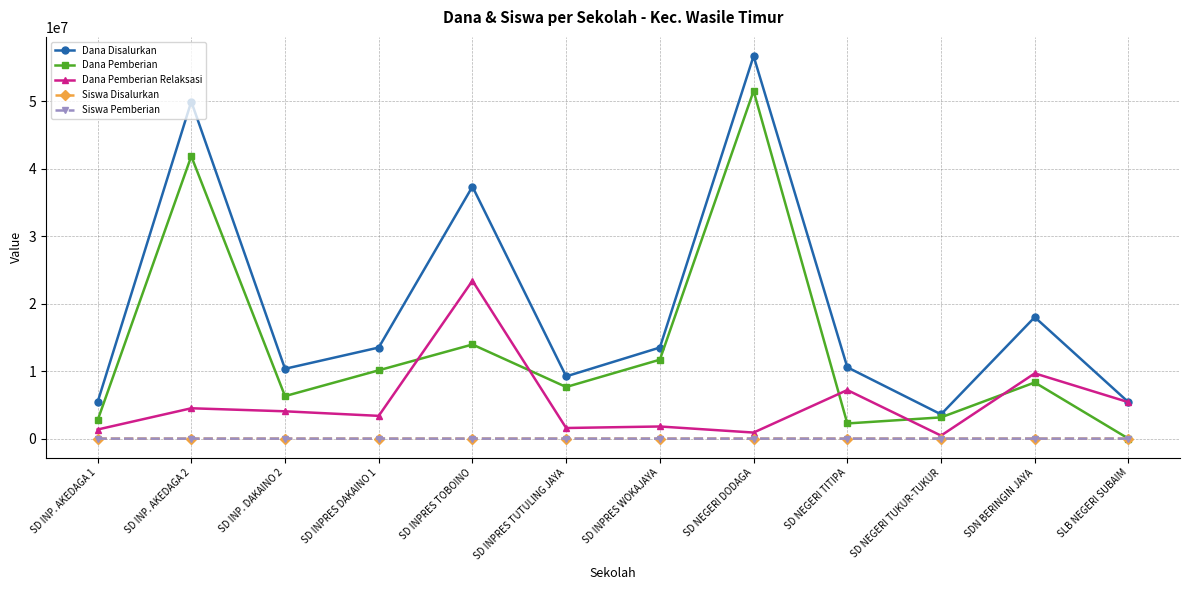

True or false: Dana Pemberian Relaksasi has a value of 7200000 at SD NEGERI TITIPA.

True